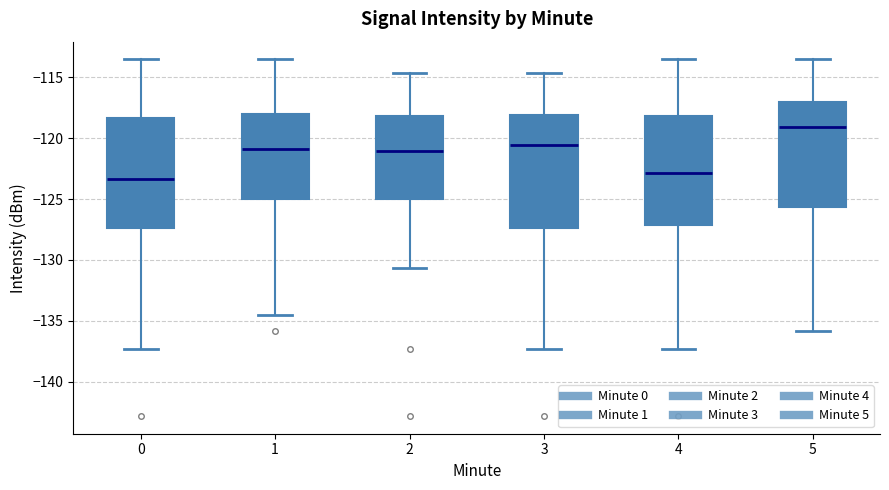

Reading left to right, read every box against the y-axis: the position of its median line, the range the box covers, and the ends of its whiskers. The values are not printed on the chart, so give them approximately, as read against the axis.

0: median -123.5, box -127.5 to -118.5, whiskers -137.5 to -113.5
1: median -121.0, box -125.0 to -118.0, whiskers -134.5 to -113.5
2: median -121.0, box -125.0 to -118.0, whiskers -130.5 to -114.5
3: median -120.5, box -127.5 to -118.0, whiskers -137.5 to -114.5
4: median -123.0, box -127.0 to -118.0, whiskers -137.5 to -113.5
5: median -119.0, box -125.5 to -117.0, whiskers -136.0 to -113.5